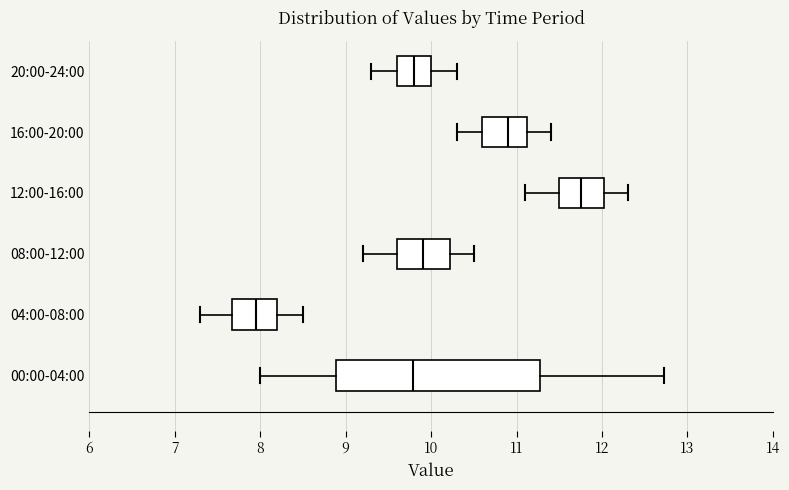

Comparing the boxes themselves (not the whiskers), which one is the widest?

00:00-04:00